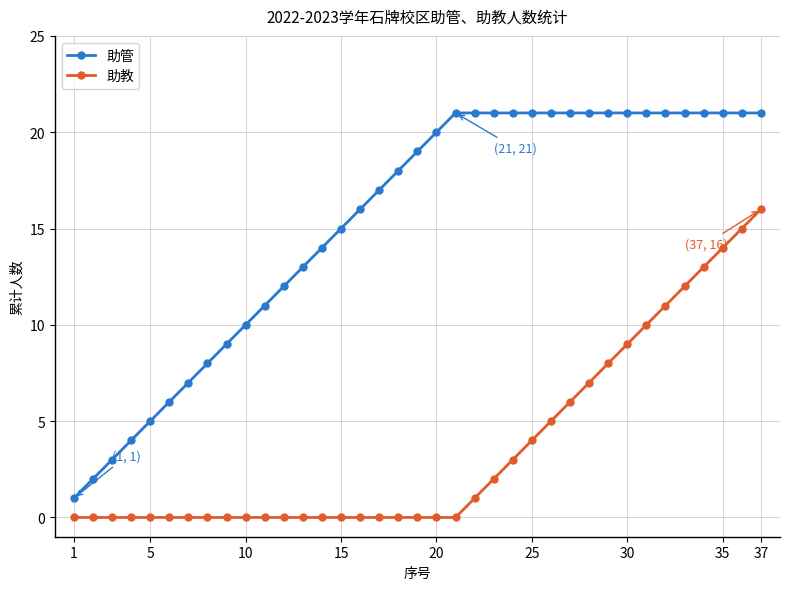

How many lines are shown in the chart?

2